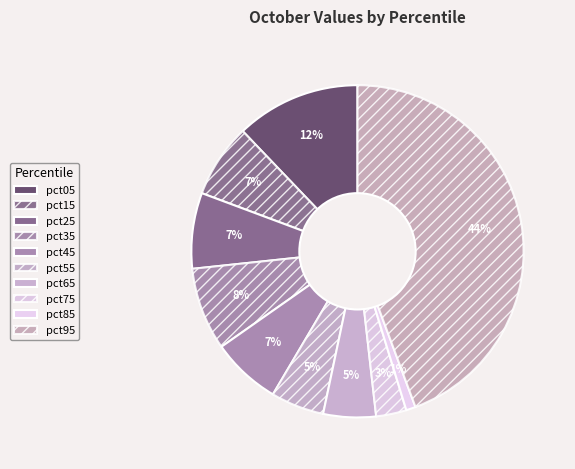

How many slices are in this pie chart?

10